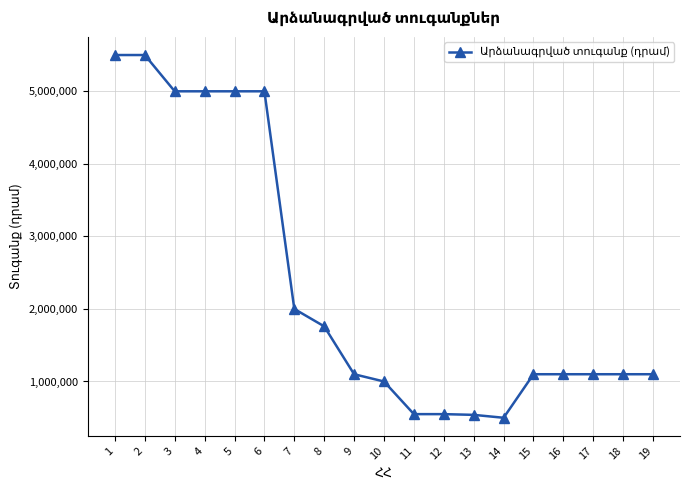

Is it true that the value at 18 is 1933834?

False